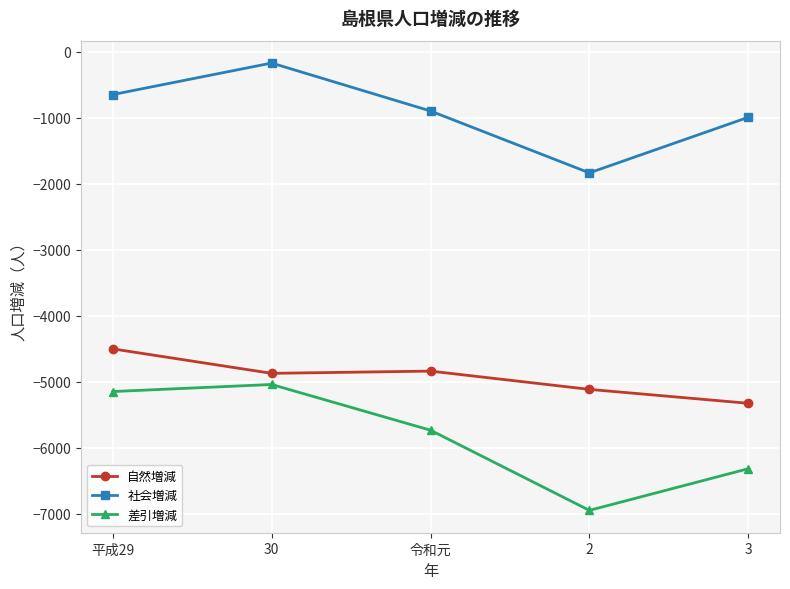

True or false: 社会増減 and 自然増減 cross at least once.

False